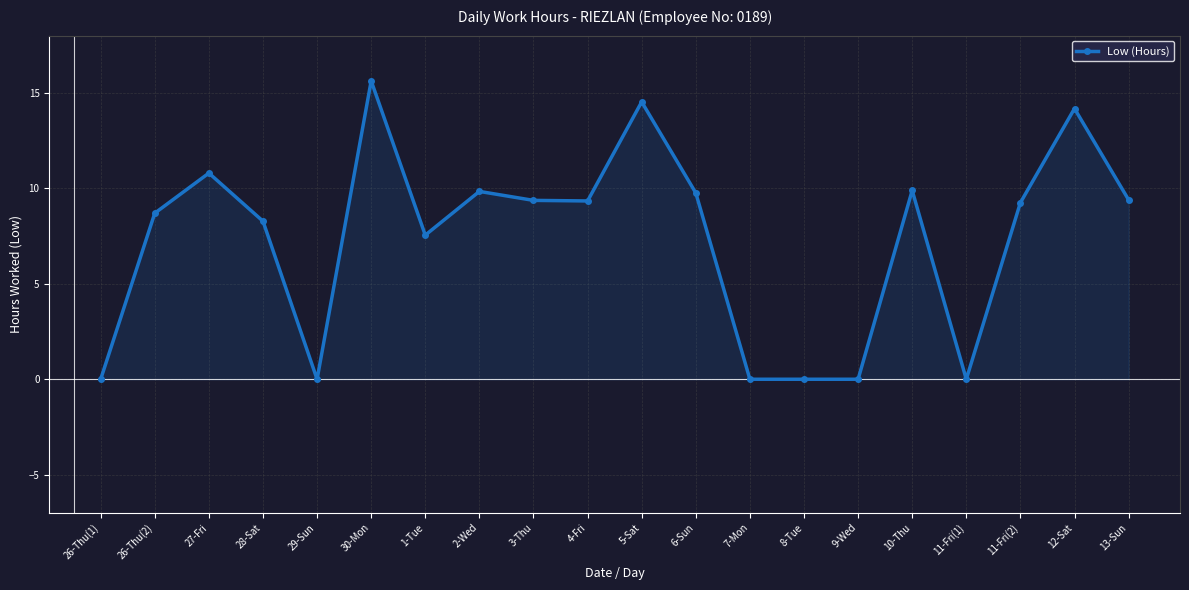

At which category does the chart reach its peak across all series?

30-Mon